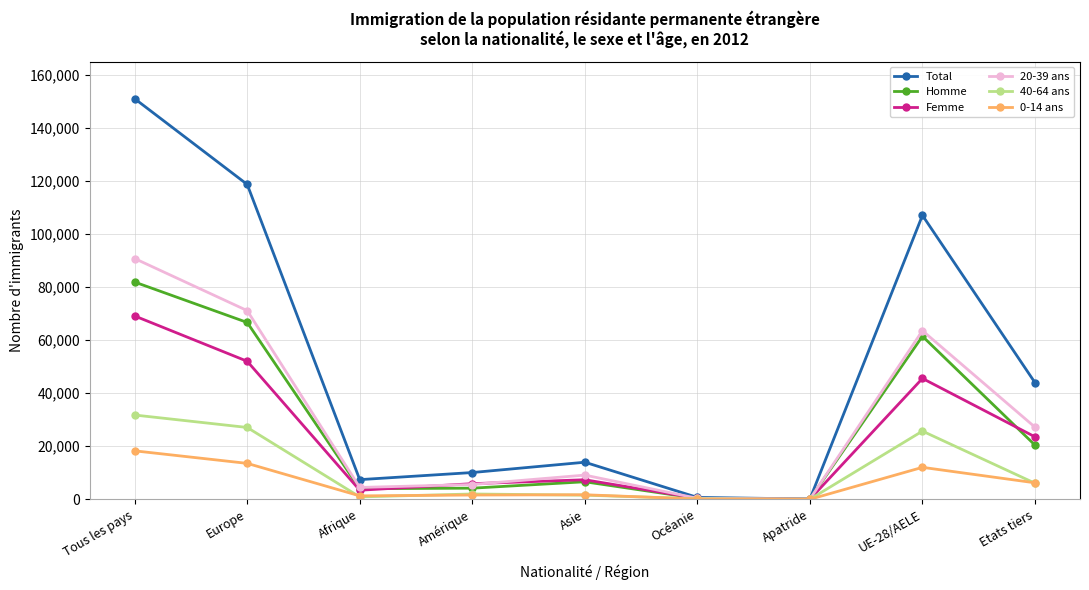

What is the label of the 4th point from the right?

Océanie